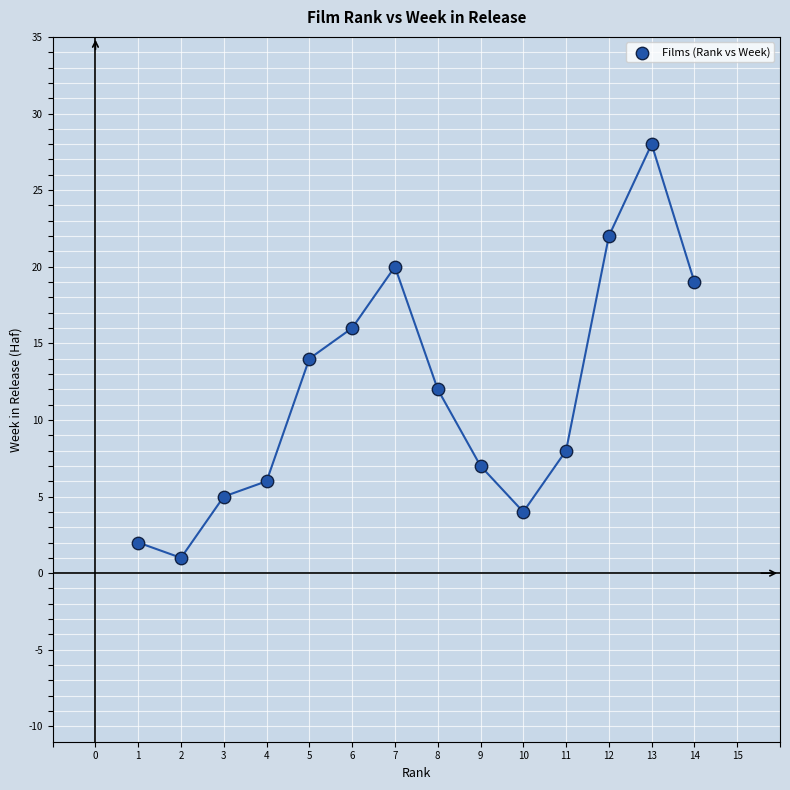

What is the range of Y values (max minus min)?

27